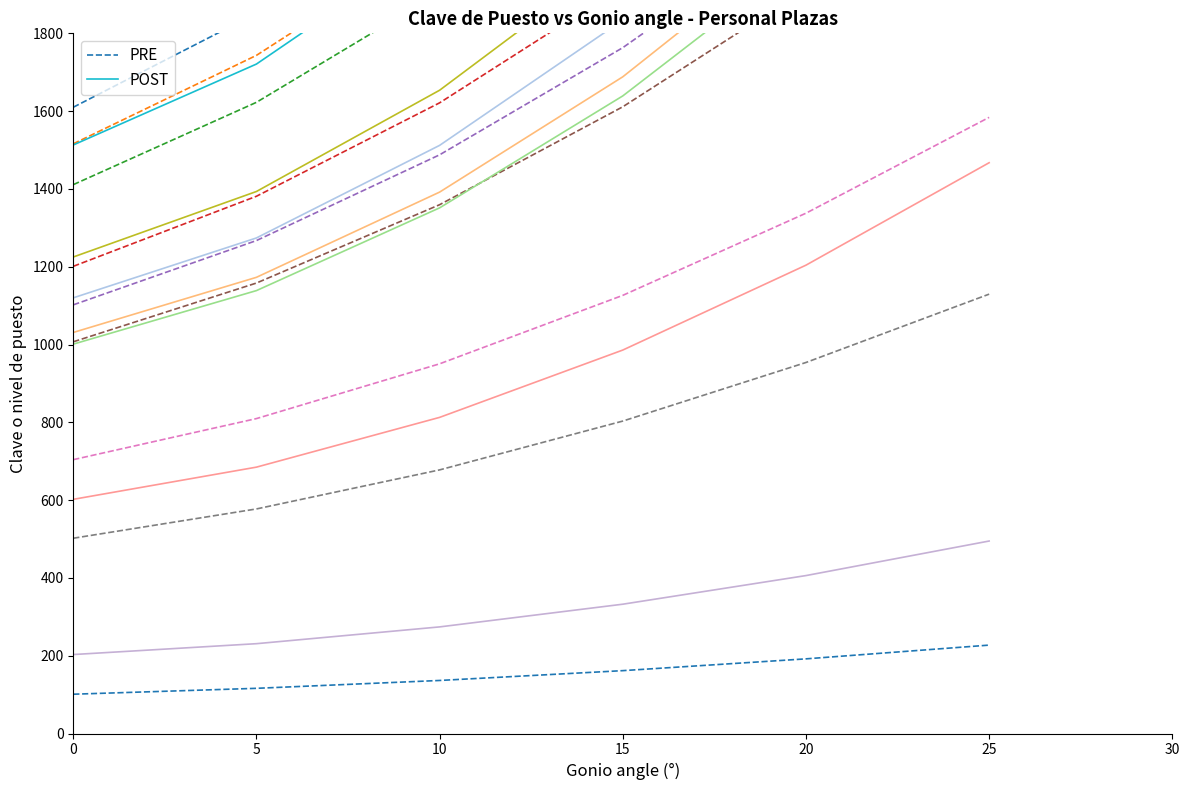

What is the average value of the POST series?

2411.3